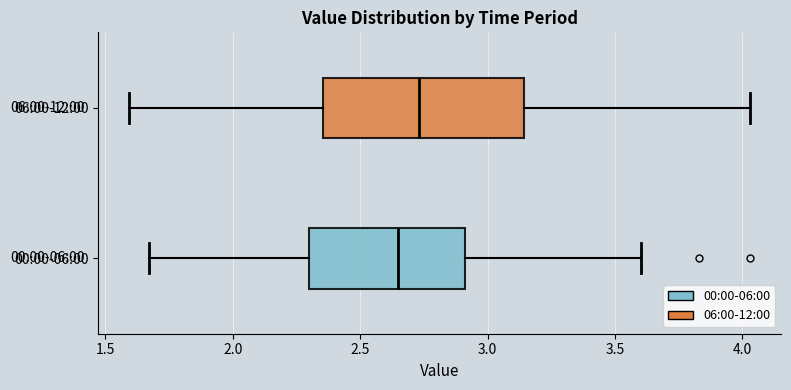

Which box's median line is the furthest to the left?

00:00-06:00